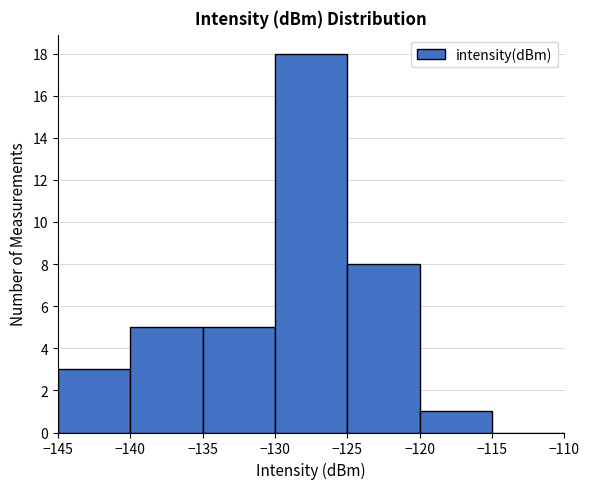

Reading left to right, transcribe this chart: for each bar, give the range it covers on the x-axis and its height. The values are not printed on the chart, so give them approximately, as read against the axis.

-145 to -140: 3
-140 to -135: 5
-135 to -130: 5
-130 to -125: 18
-125 to -120: 8
-120 to -115: 1
-115 to -110: 0